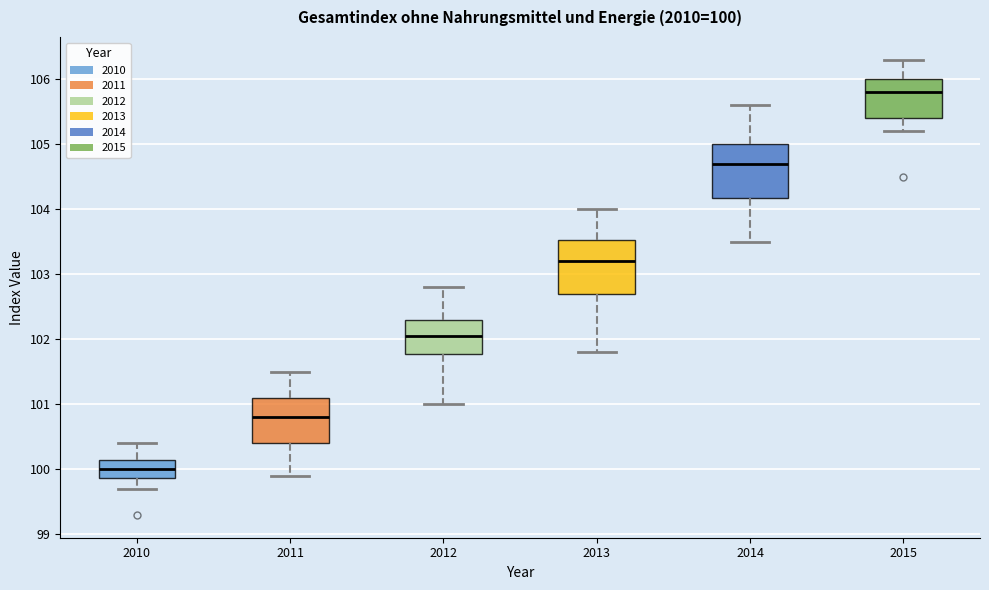

Which box's median line is the lowest?

2010